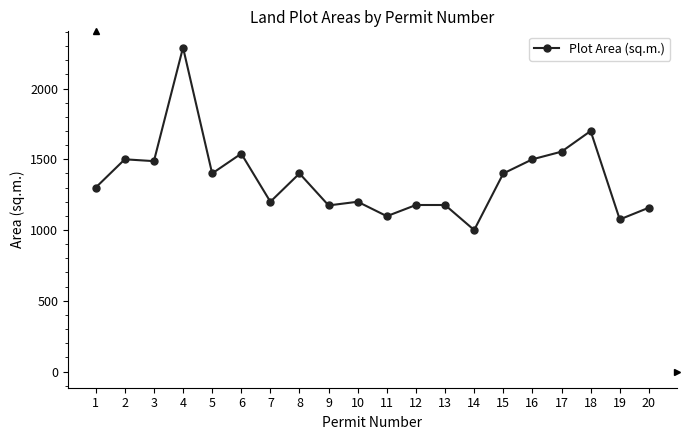

Does the chart display data point markers on the line(s)?

Yes